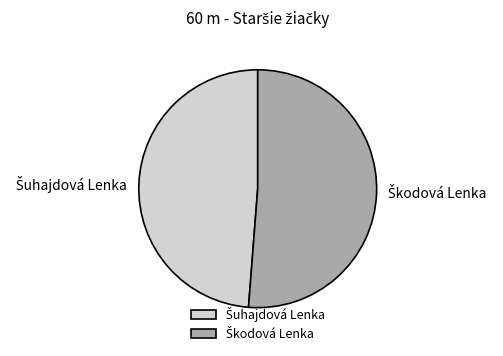

How many slices are in this pie chart?

2